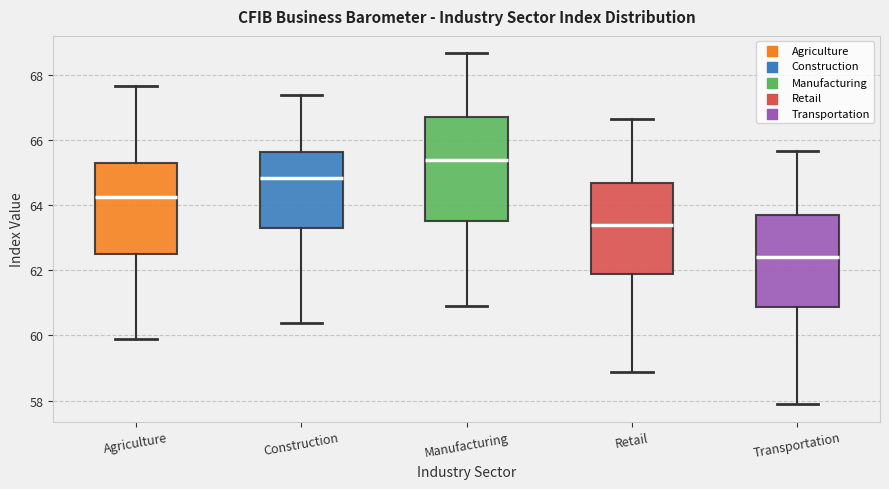

Where does the median line of the box for Transportation sit on the y-axis? The values are not printed on the chart, so give them approximately, as read against the axis.

62.4